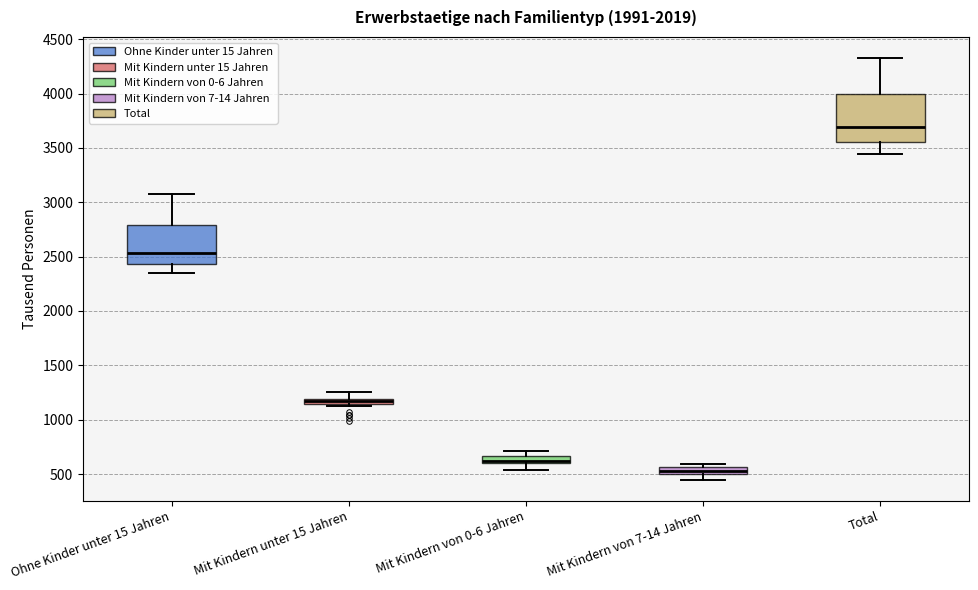

Where is the lower edge of the box for Mit Kindern unter 15 Jahren on the y-axis? The values are not printed on the chart, so give them approximately, as read against the axis.

1150